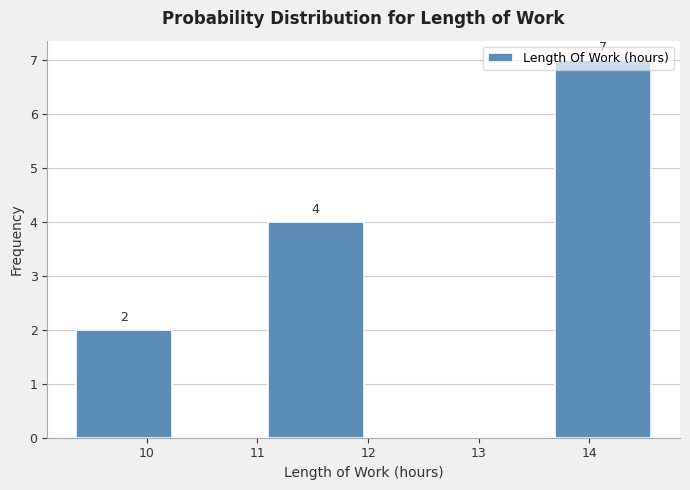

Which range on the x-axis has the tallest bar?

13.7 to 14.6